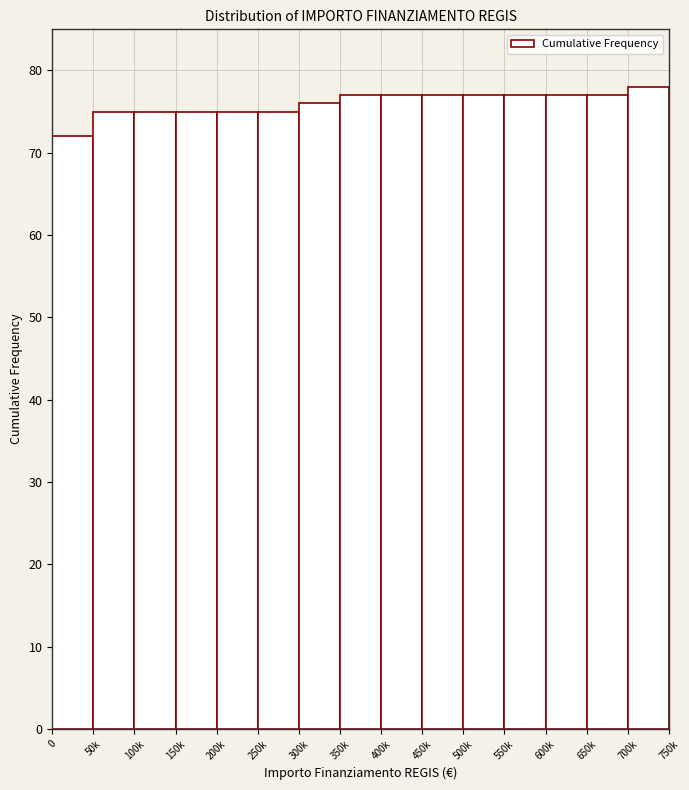

Reading left to right, list all the values displayed in this chart.

72	75	75	75	75	75	76	77	77	77	77	77	77	77	78